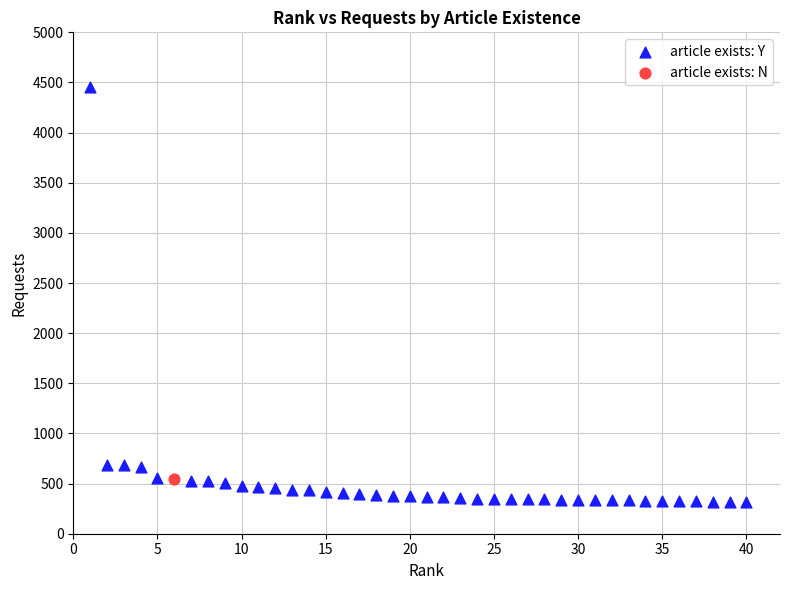

What are all the series names shown in the legend?

article exists: Y, article exists: N